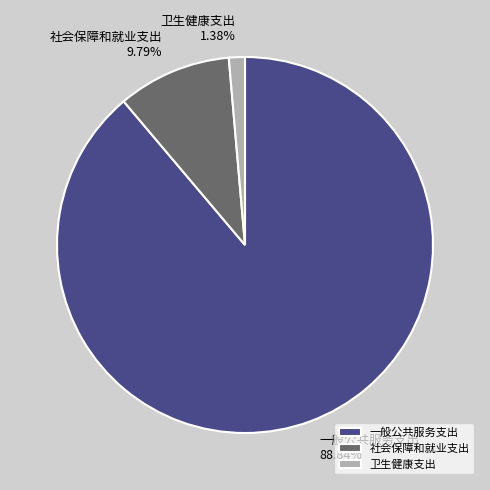

True or false: 社会保障和就业支出 accounts for 10% of the total.

True